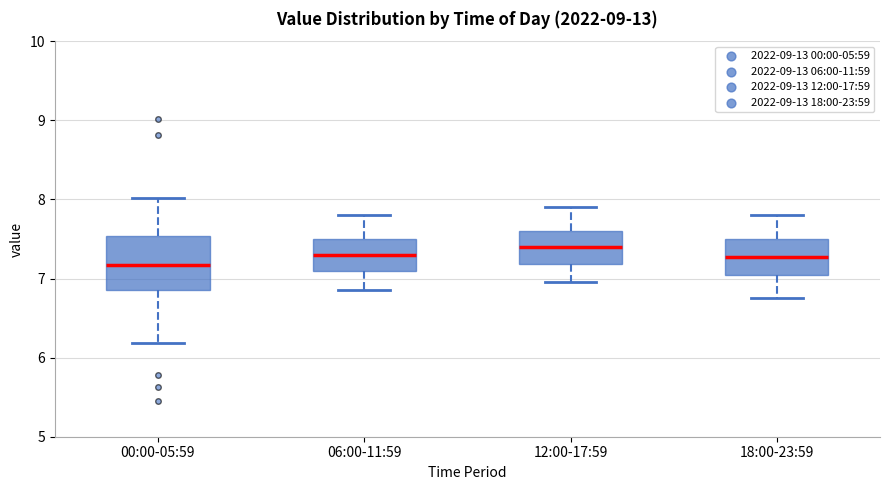

Reading left to right, transcribe this box plot: for each box, give where its median line is, the range the box spans, and where its two whiskers end, as read against the y-axis. The values are not printed on the chart, so give them approximately, as read against the axis.

00:00-05:59: median 7.2, box 6.9 to 7.5, whiskers 6.2 to 8.0
06:00-11:59: median 7.3, box 7.1 to 7.5, whiskers 6.9 to 7.8
12:00-17:59: median 7.4, box 7.2 to 7.6, whiskers 7.0 to 7.9
18:00-23:59: median 7.3, box 7.1 to 7.5, whiskers 6.8 to 7.8